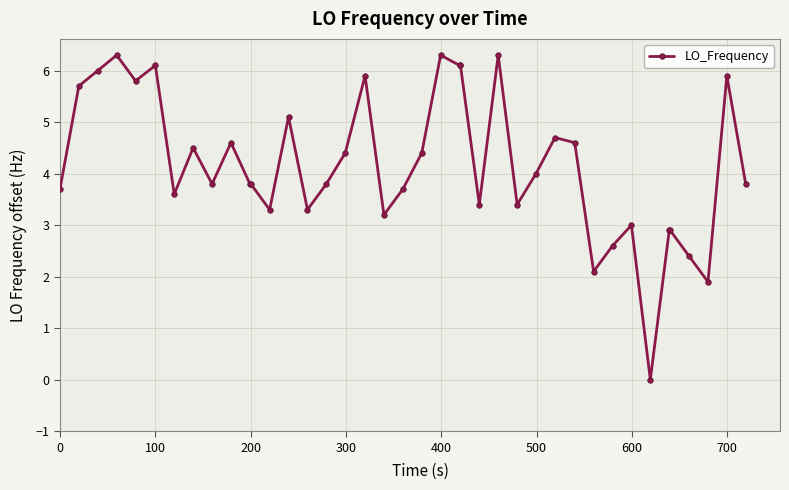

What is the difference between the second highest and second lowest values?

4.4